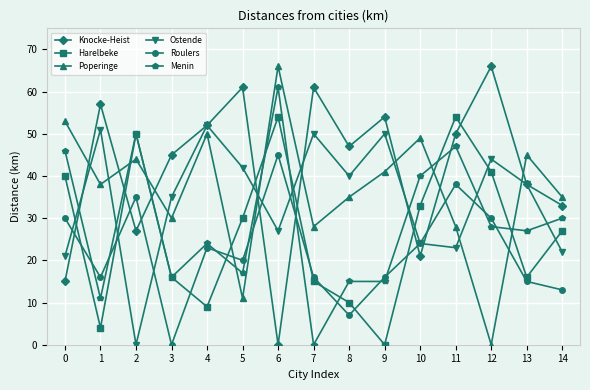

What is the difference between the Roulers values at 11 and 9?

22